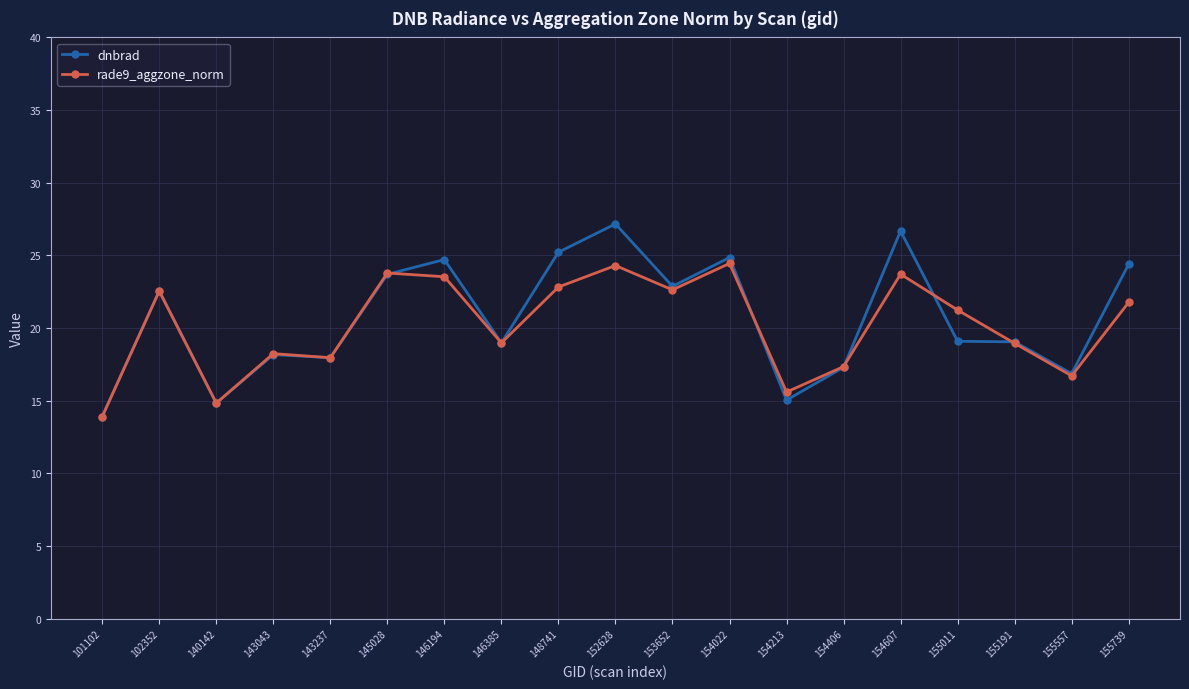

What is the total value across all series at 145028?

47.5